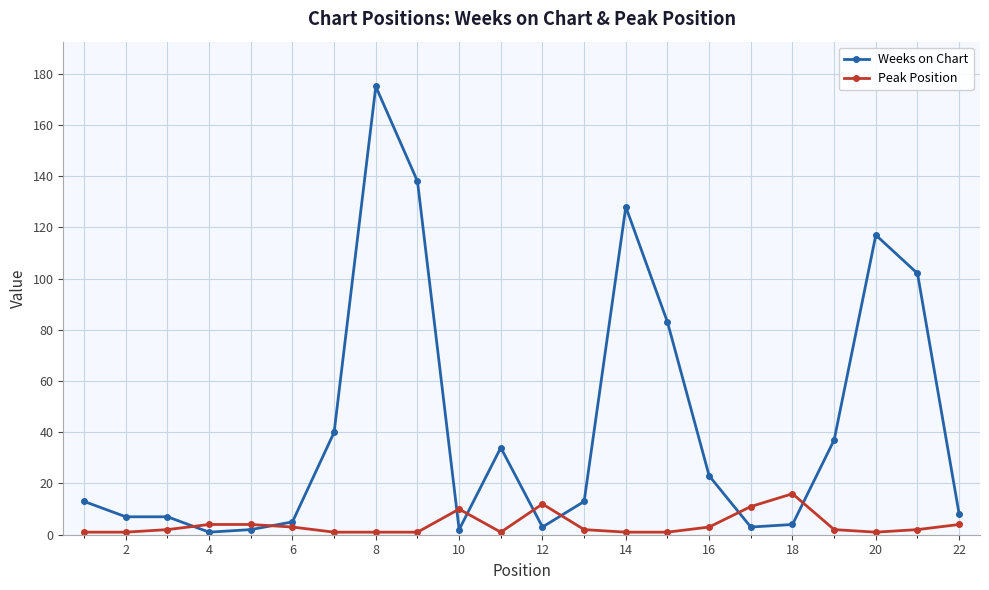

What is the maximum value shown in the chart?

175